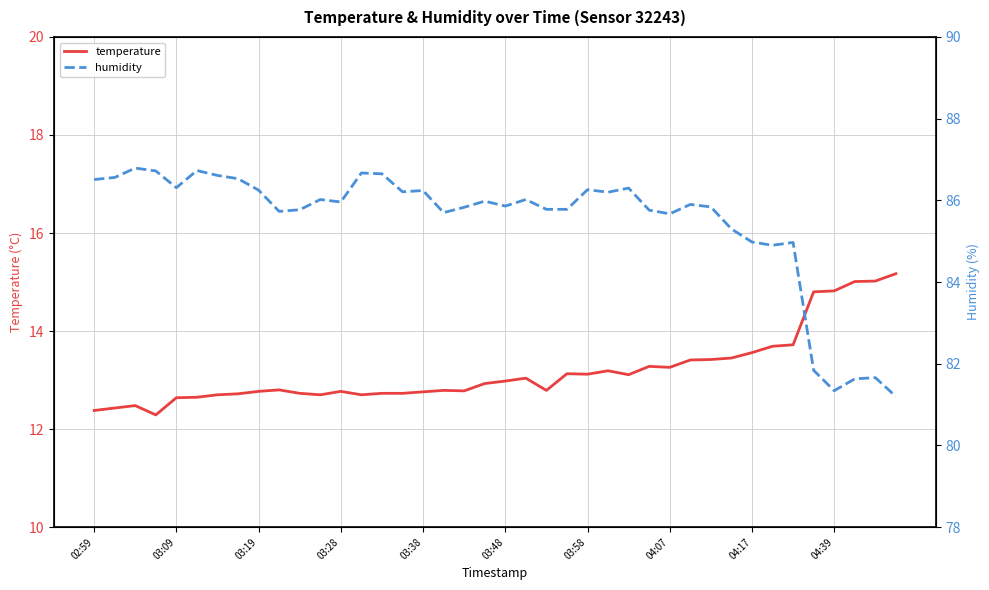

What is the value of the temperature point at the 5th from the left?

12.6